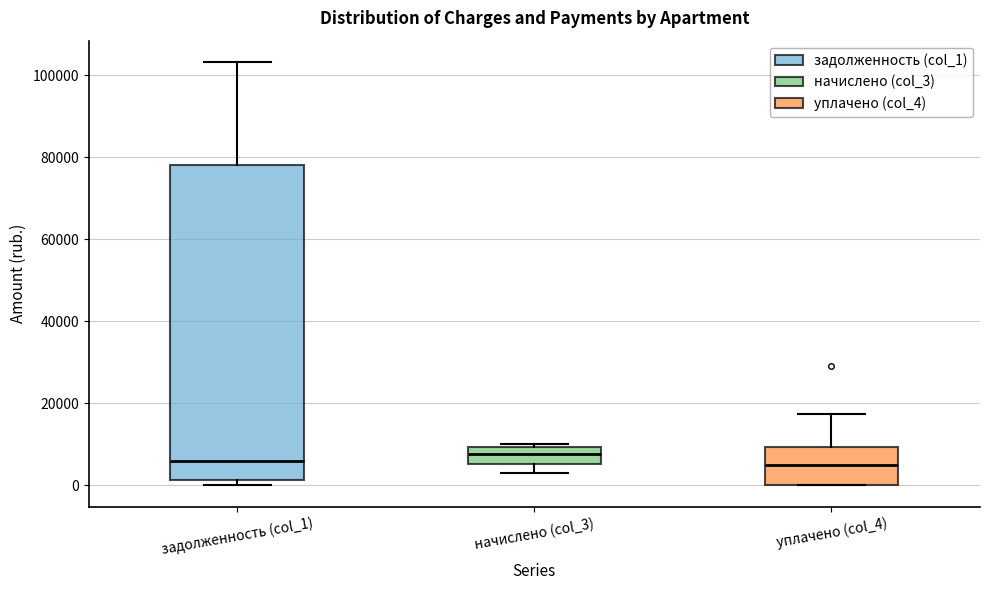

Reading left to right, transcribe this box plot: for each box, give where its median line is, the range the box spans, and where its two whiskers end, as read against the y-axis. The values are not printed on the chart, so give them approximately, as read against the axis.

задолженность (col_1): median 6000, box 2000 to 78000, whiskers 0 to 104000
начислено (col_3): median 8000, box 6000 to 10000, whiskers 2000 to 10000 (just above the box's upper edge)
уплачено (col_4): median 6000, box 0 to 10000, whiskers 0 to 18000